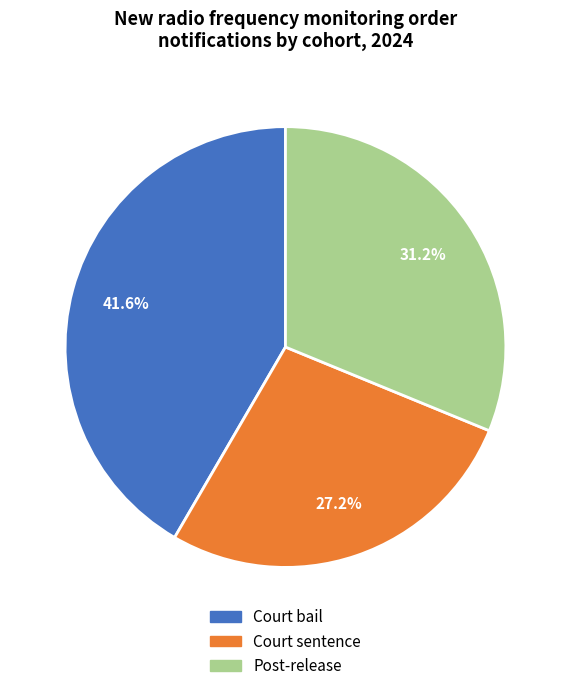

What is the largest slice in the pie chart?

Court bail